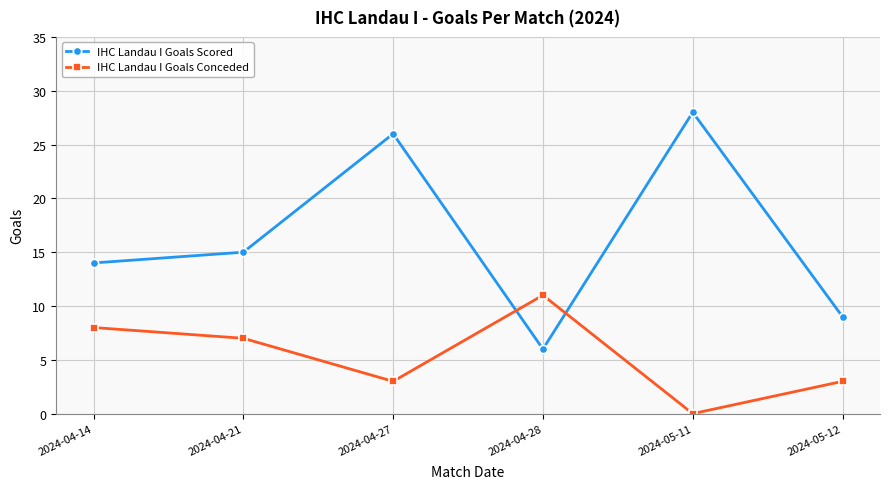

Which series has the largest total across all categories?

IHC Landau I Goals Scored